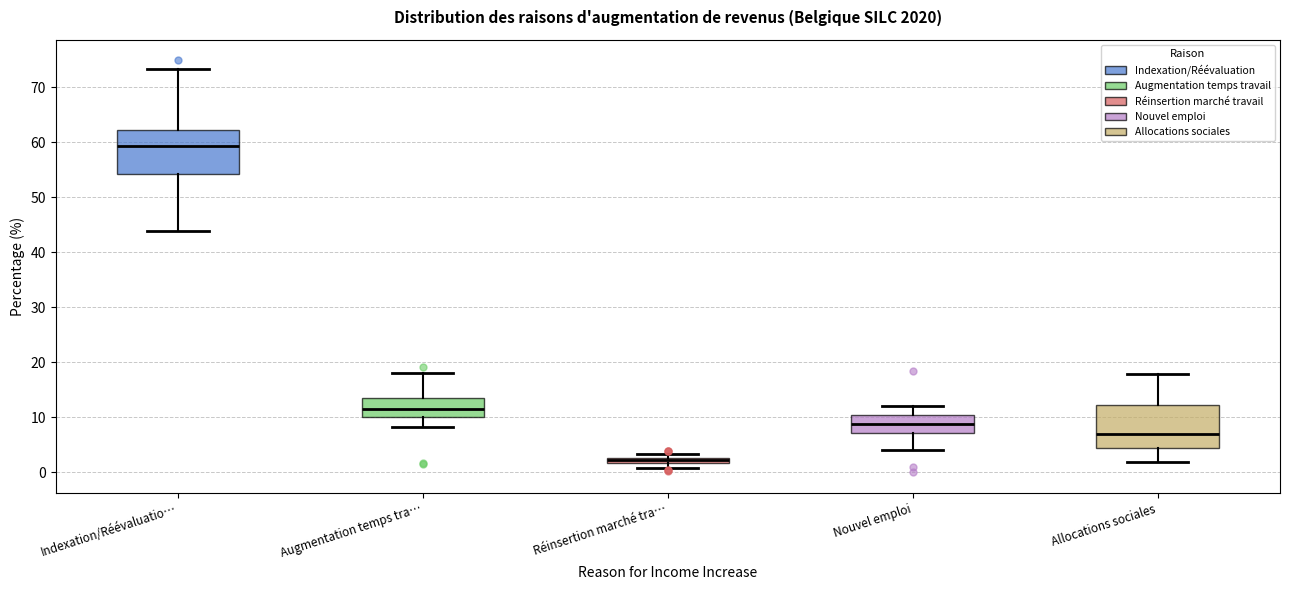

Where does the median line of the box for Allocations sociales sit on the y-axis? The values are not printed on the chart, so give them approximately, as read against the axis.

7